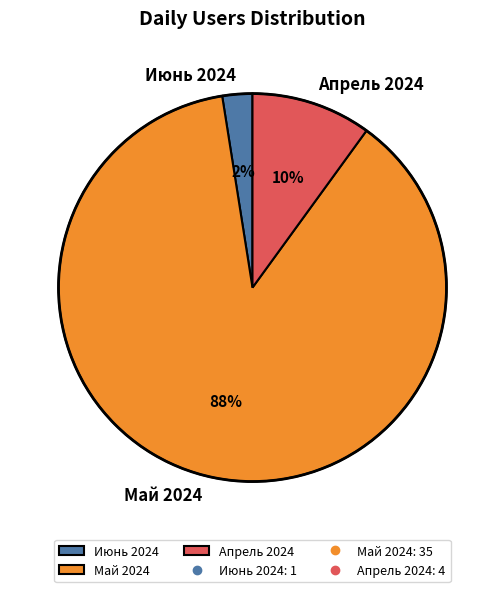

Does any single category account for the majority?

Yes